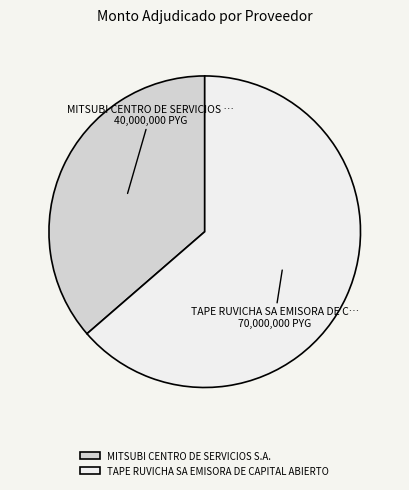

Is there a majority slice in this chart?

Yes